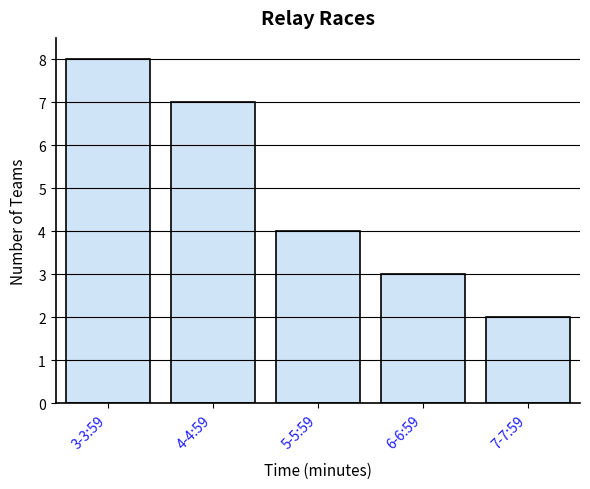

Reading left to right, list all the values displayed in this chart.

8	7	4	3	2